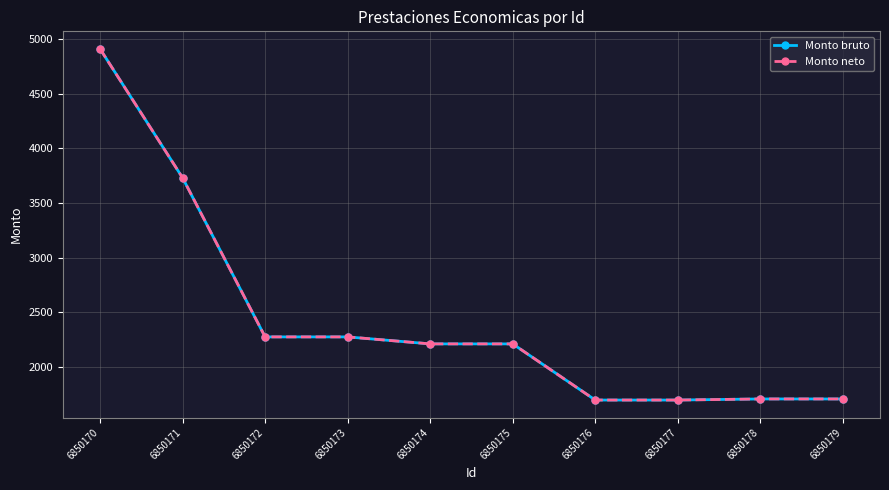

Reading left to right, extract all data points from this chart.

Monto bruto: 4910	3730	2274	2274	2210	2210	1696	1696	1706	1706
Monto neto: 4910	3730	2274	2274	2210	2210	1696	1696	1706	1706